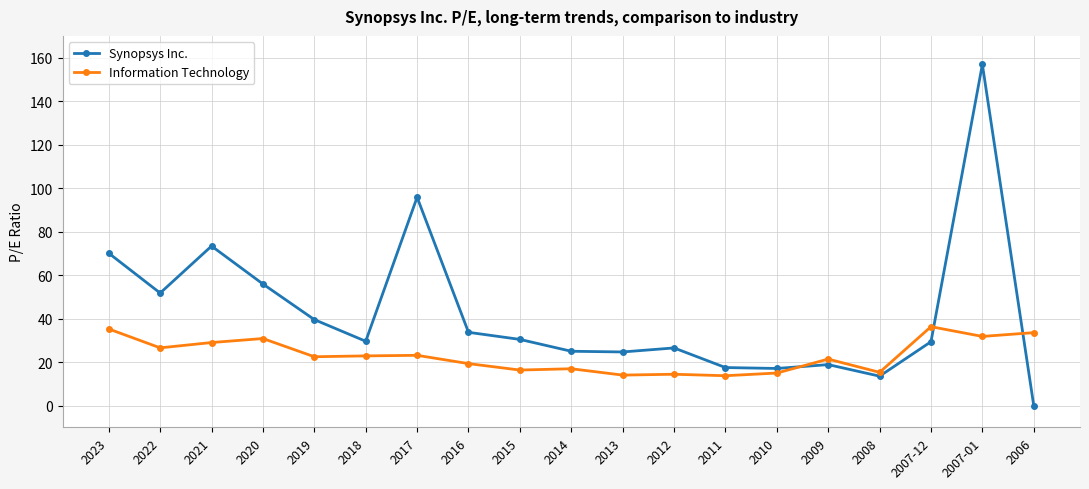

Where is the first local maximum for Synopsys Inc.?

2021